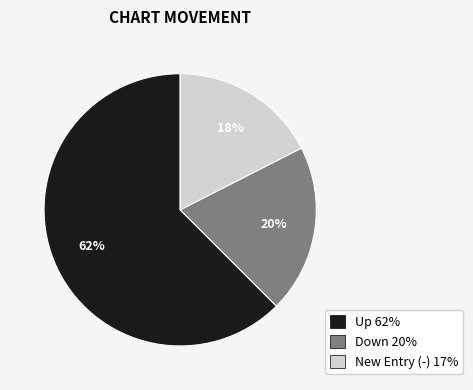

To the nearest percent, what is the average slice percentage?

33%